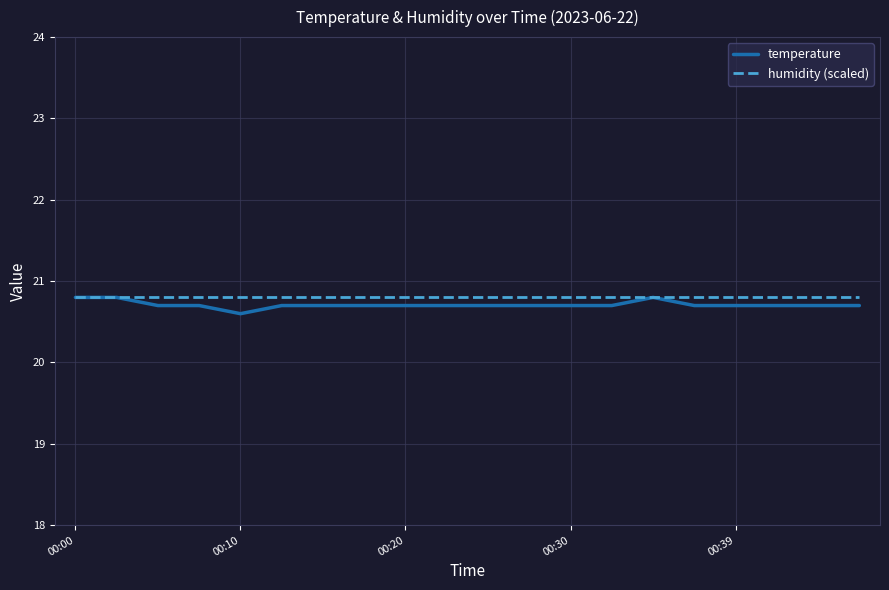

Which series has the largest range (max minus min)?

temperature